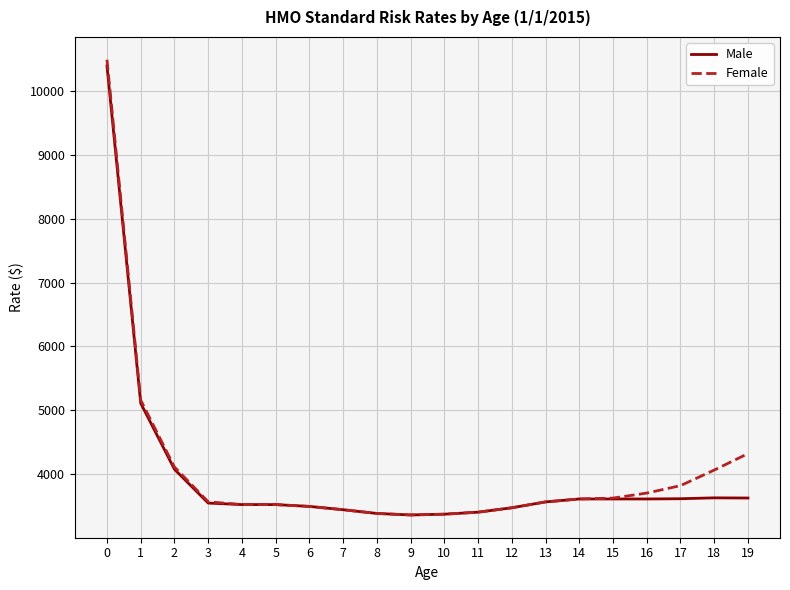

What is the total value across all series at 16?

7308.4